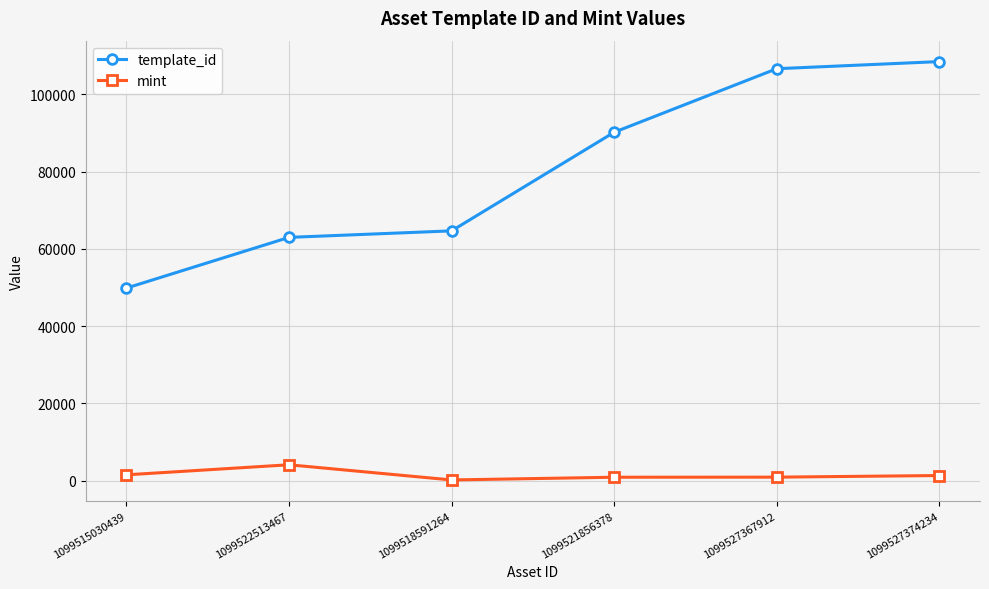

Count the number of categories in the chart.

6